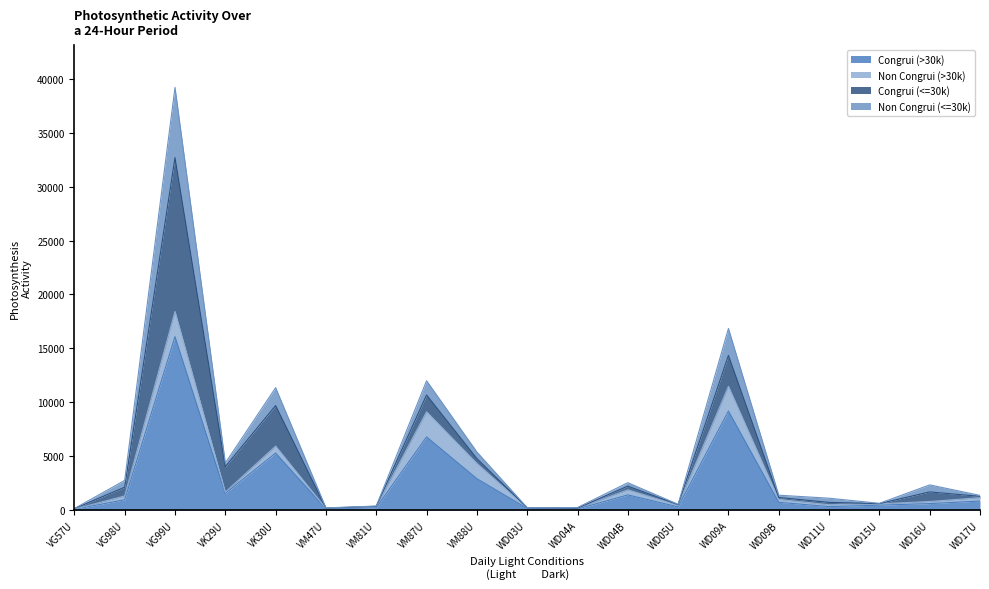

What is the total value across all series at VM88U?

5409